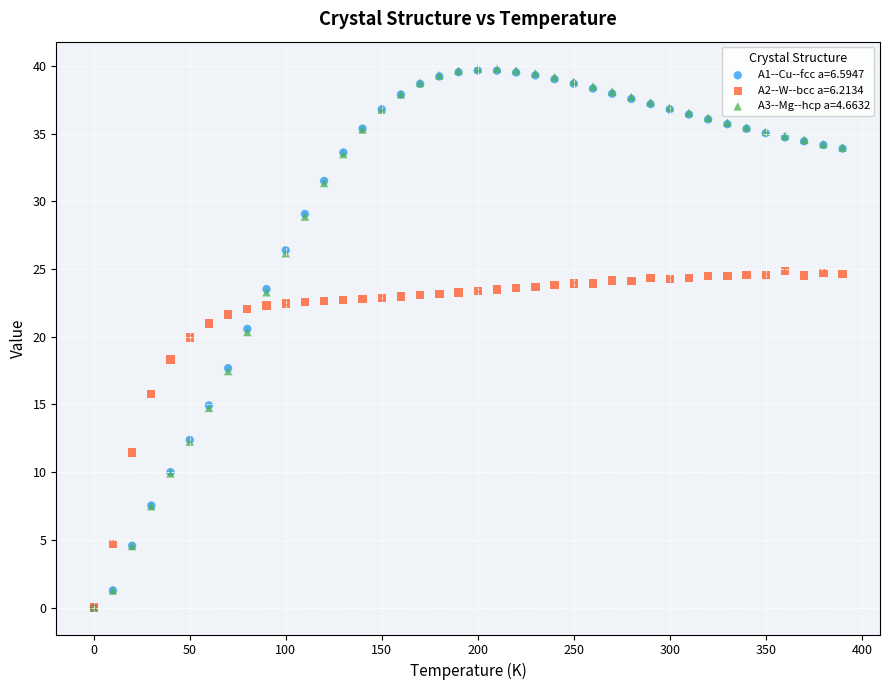

What are all the series names shown in the legend?

A1--Cu--fcc a=6.5947, A2--W--bcc a=6.2134, A3--Mg--hcp a=4.6632